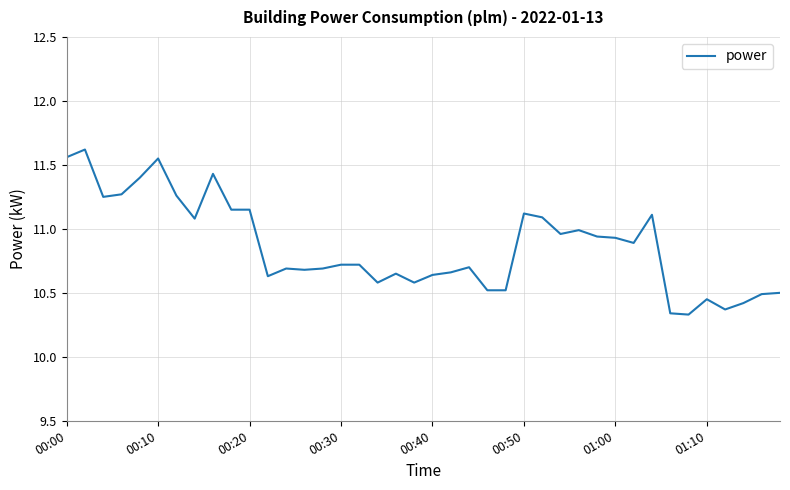

Is this an area chart (filled region under the line)?

No